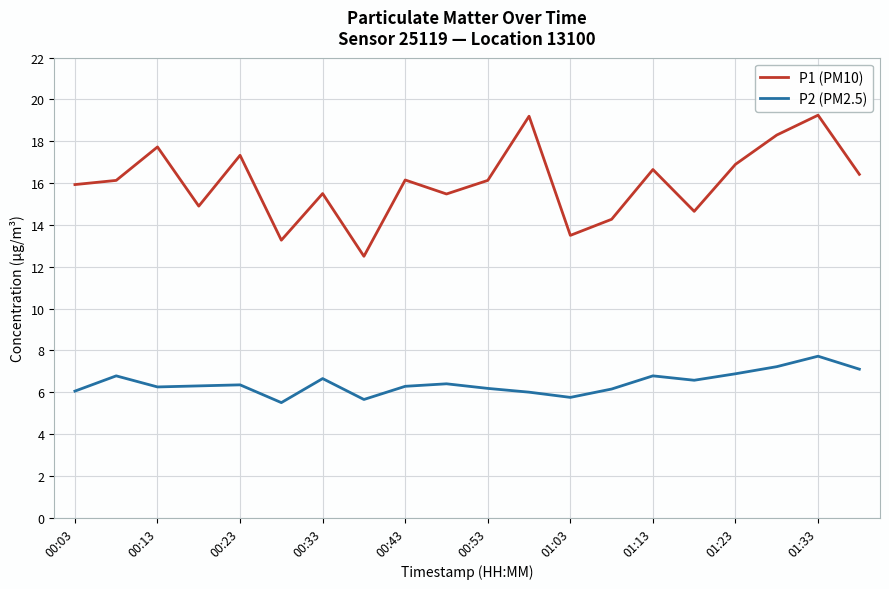

Which series has the widest spread of values?

P1 (PM10)